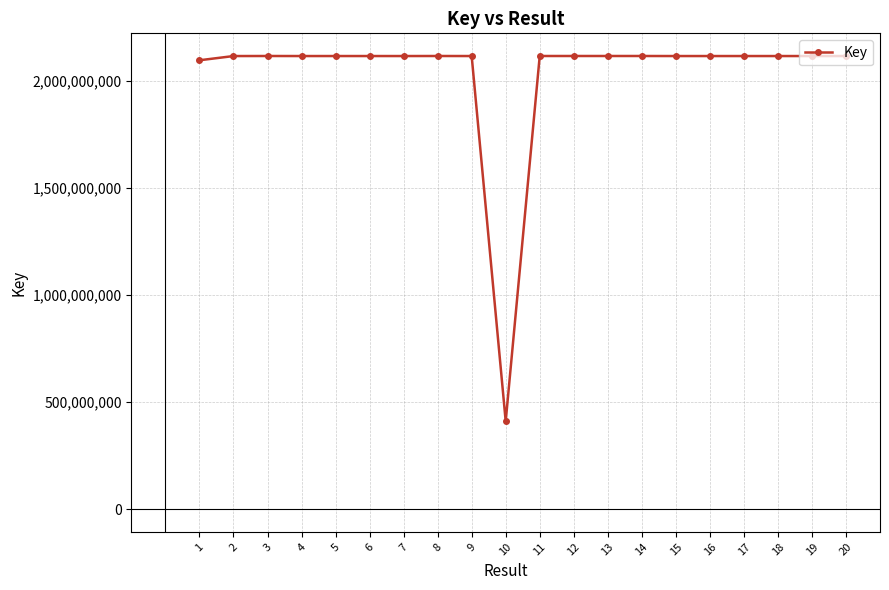

How many data points are less than 2117918831?

10